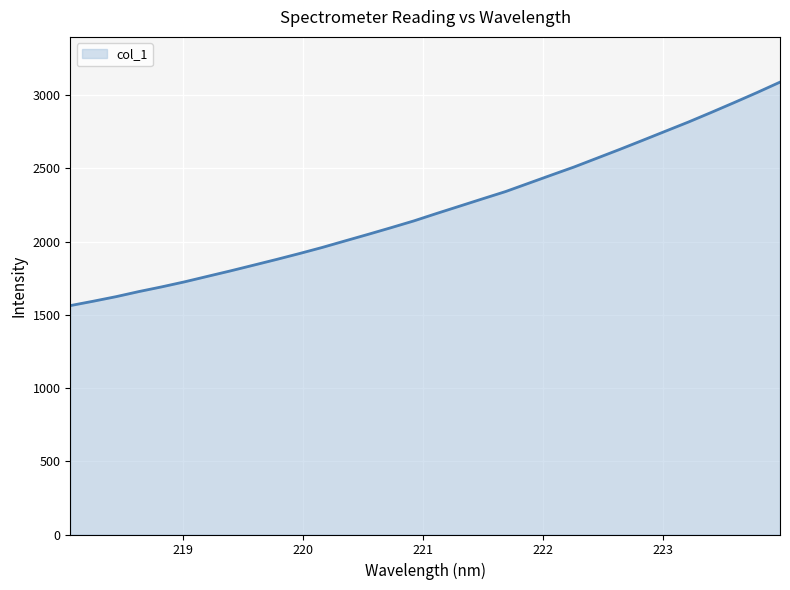

What is the minimum value shown in the chart?

1563.3